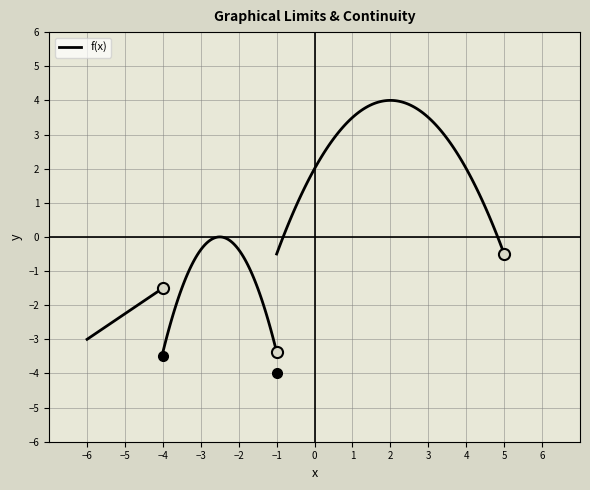

How many categories are shown in the chart?

13